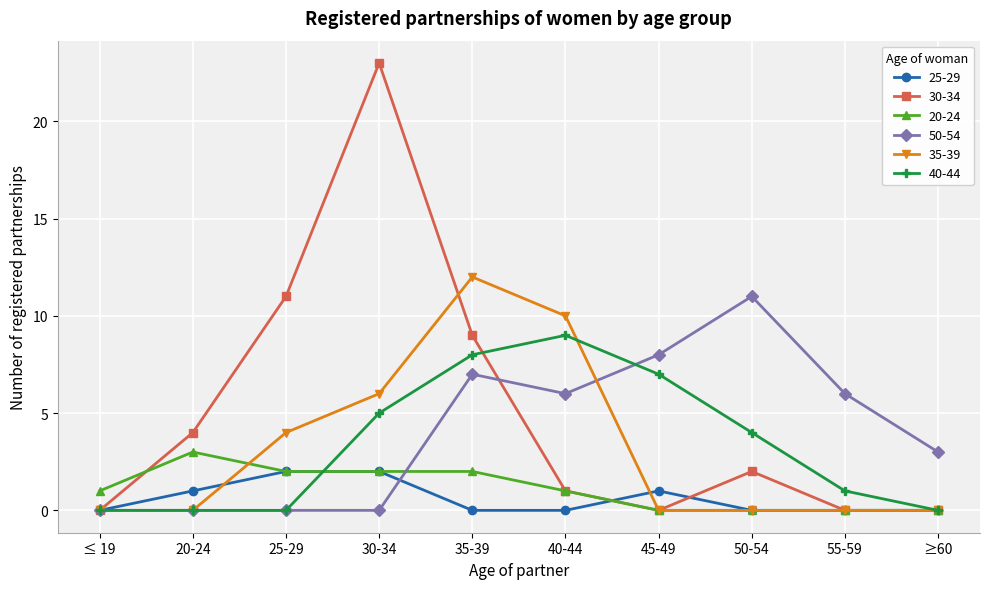

How many series are shown in this chart?

6